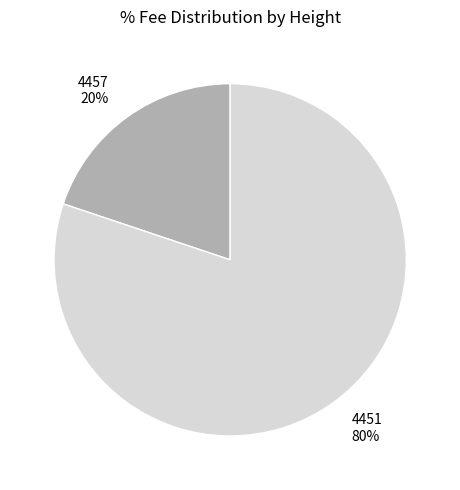

True or false: 4451 accounts for 89% of the total.

False